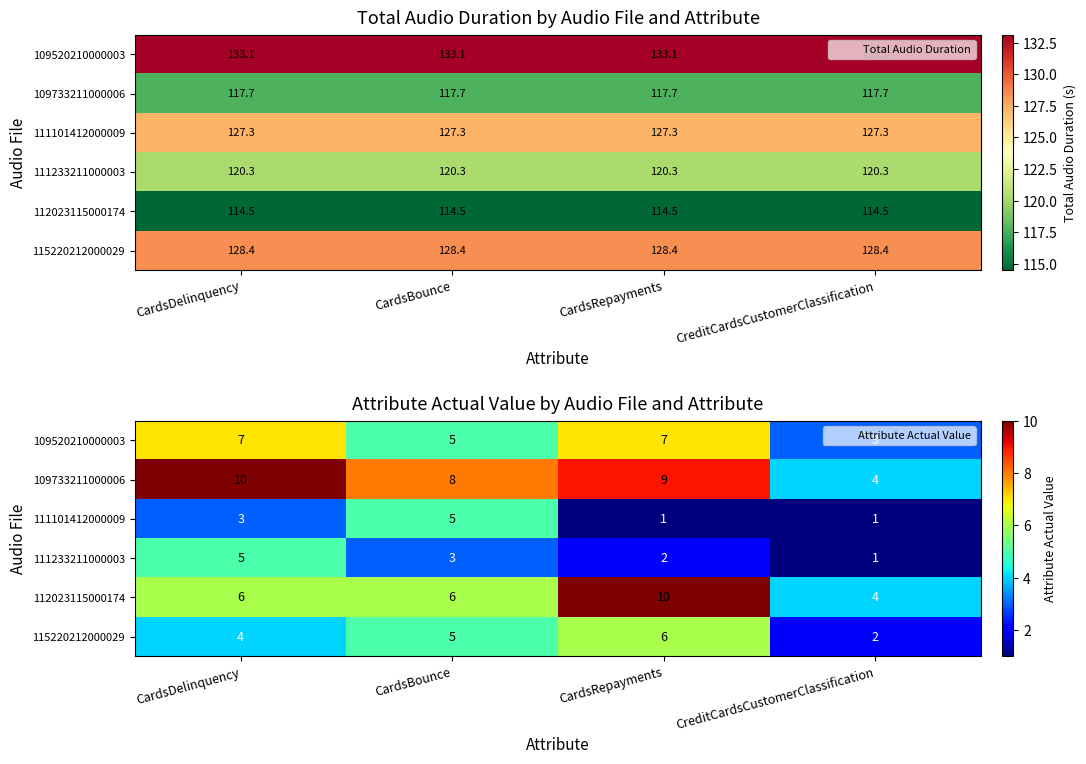

How many data points does each series have?

4